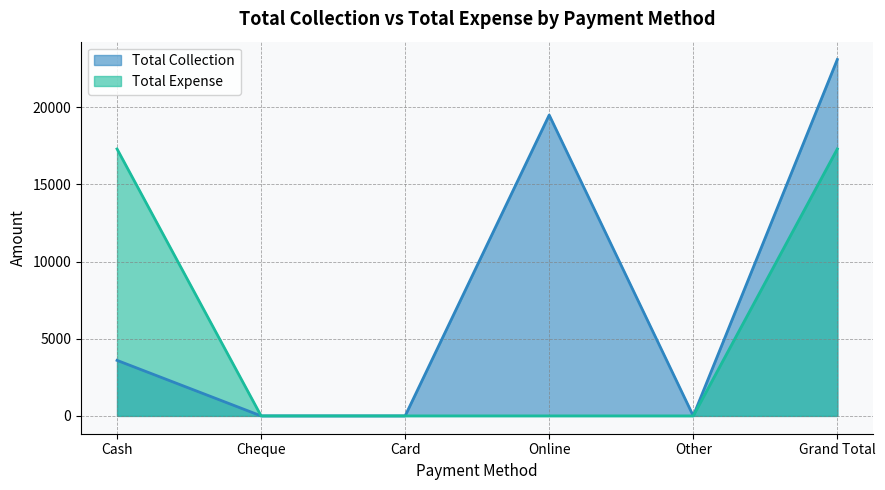

Reading right to left, list all the values displayed in this chart.

Total Collection: 23096	0	19497	0	0	3599
Total Expense: 17300	0	0	0	0	17300